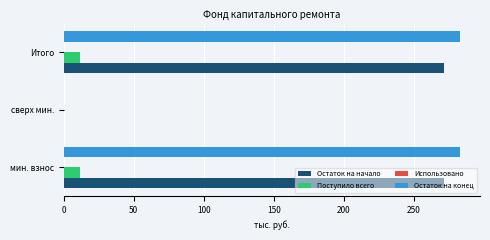

What is the greatest value displayed?

283.0